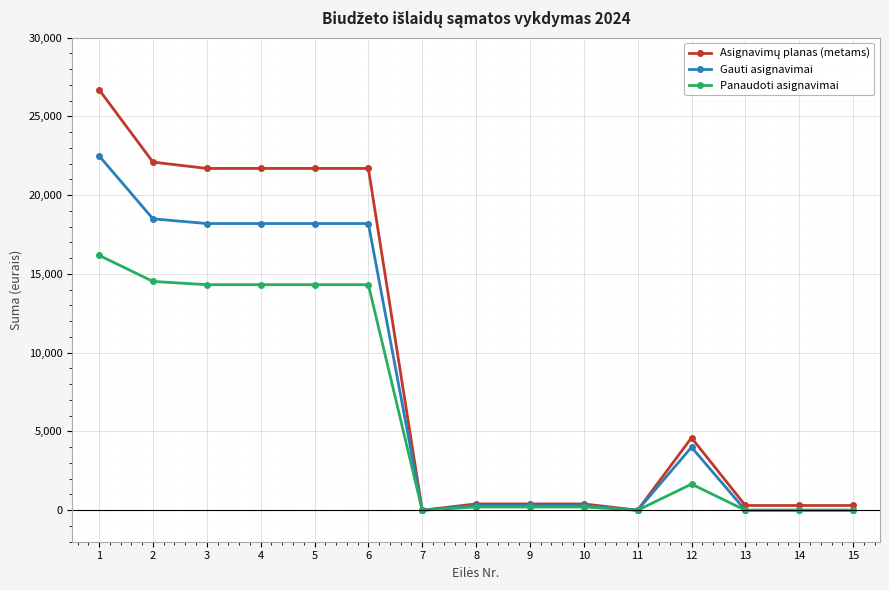

True or false: Gauti asignavimai has more than 0 points higher than both neighbors.

True